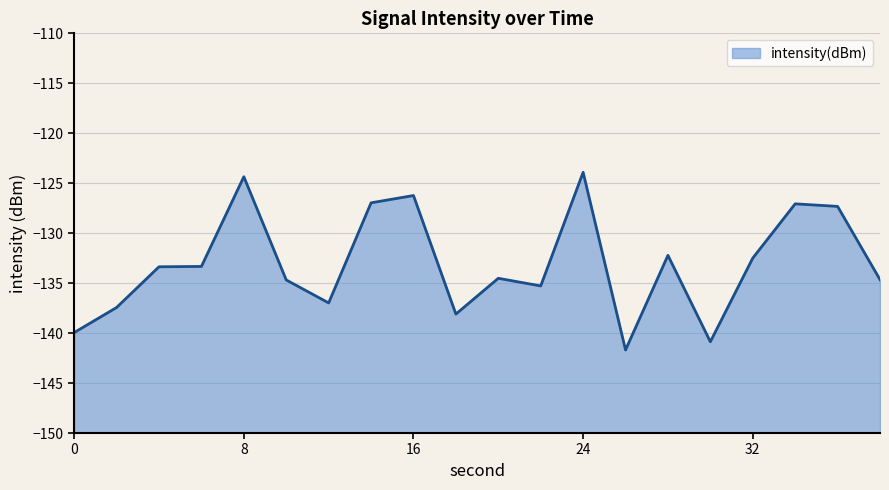

True or false: the data shows -219.8 at 12.

False